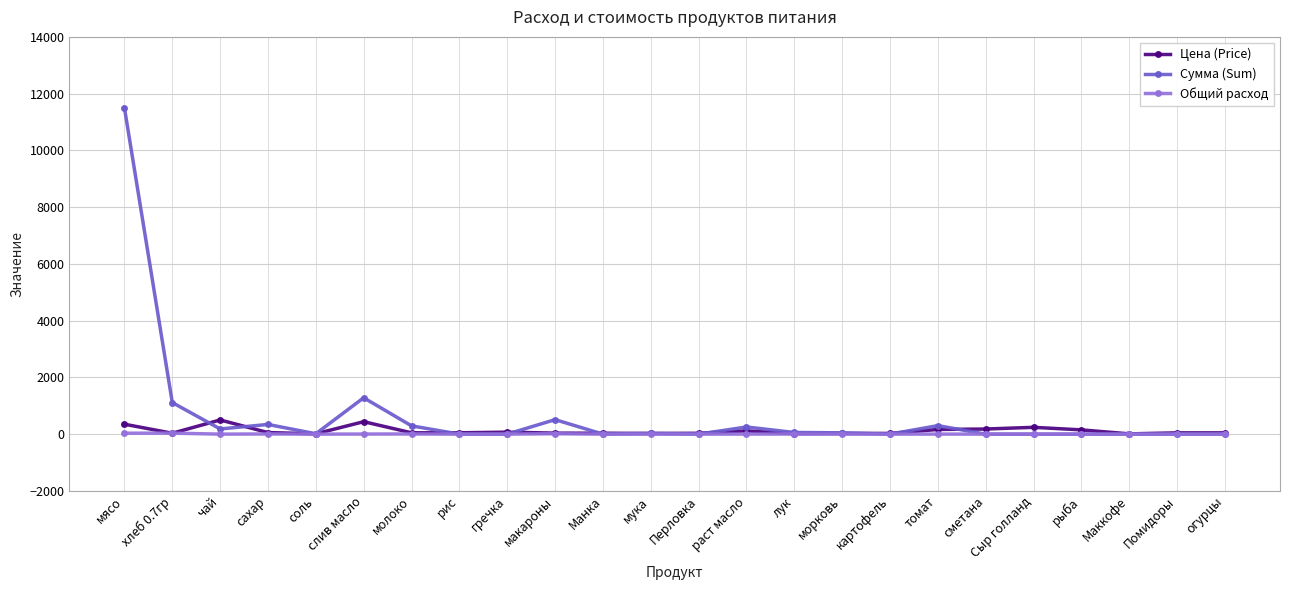

What is the label of the 17th point from the left?

картофель